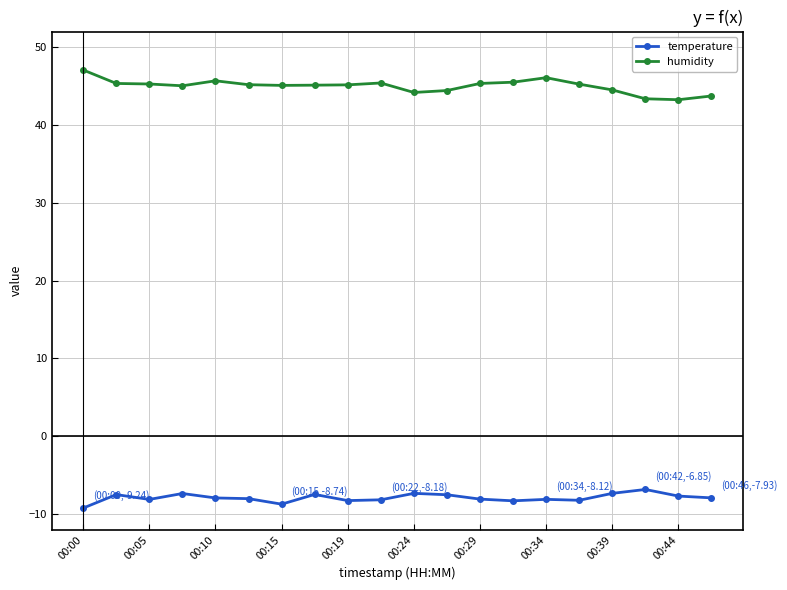

Does the chart display data point markers on the line(s)?

Yes